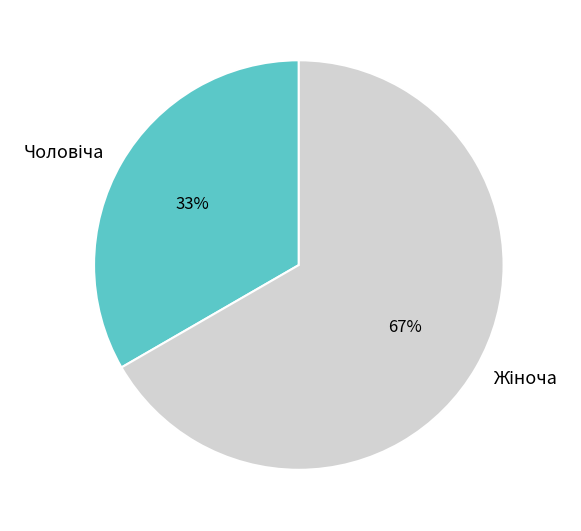

Does any single category account for the majority?

Yes